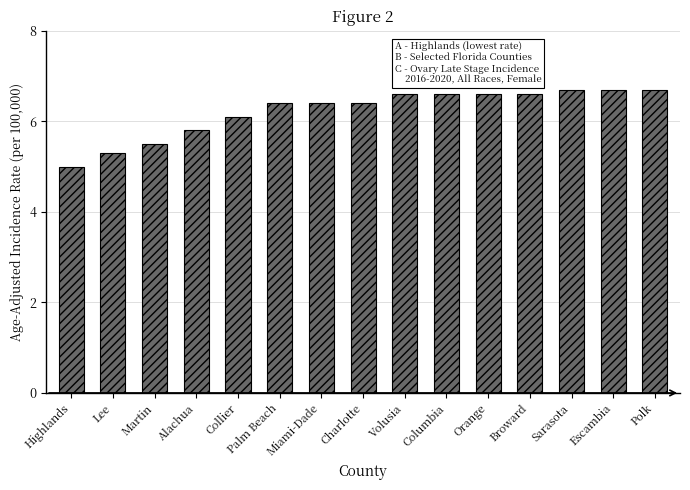

Reading left to right, extract all data points from this chart.

Highlands=5.0	Lee=5.3	Martin=5.5	Alachua=5.8	Collier=6.1	Palm Beach=6.4	Miami-Dade=6.4	Charlotte=6.4	Volusia=6.6	Columbia=6.6	Orange=6.6	Broward=6.6	Sarasota=6.7	Escambia=6.7	Polk=6.7